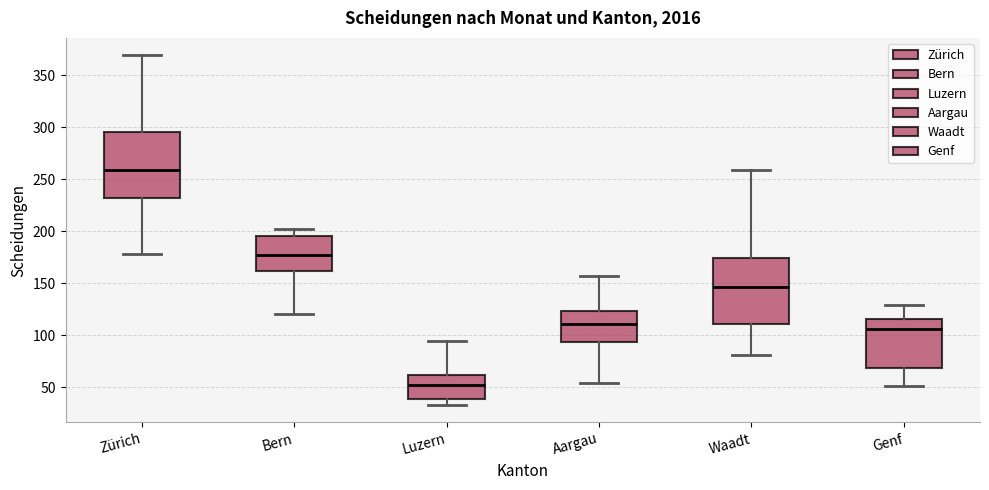

Where does the upper whisker of the box for Genf end on the y-axis? The values are not printed on the chart, so give them approximately, as read against the axis.

130